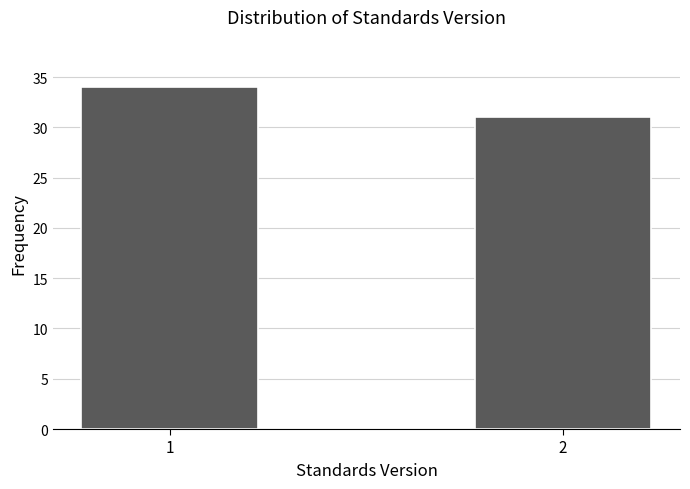

Reading left to right, extract all data points from this chart.

1=34	2=31